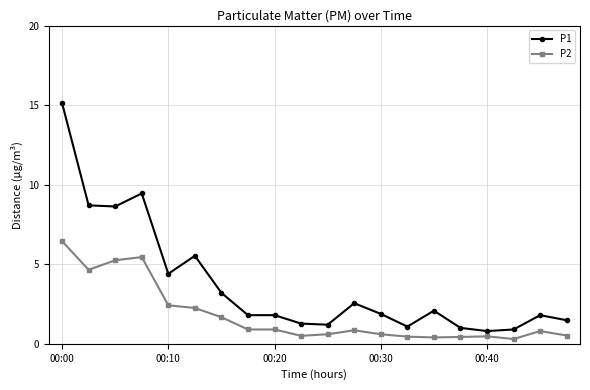

What is the value of the P1 point at the 6th from the left?

5.5